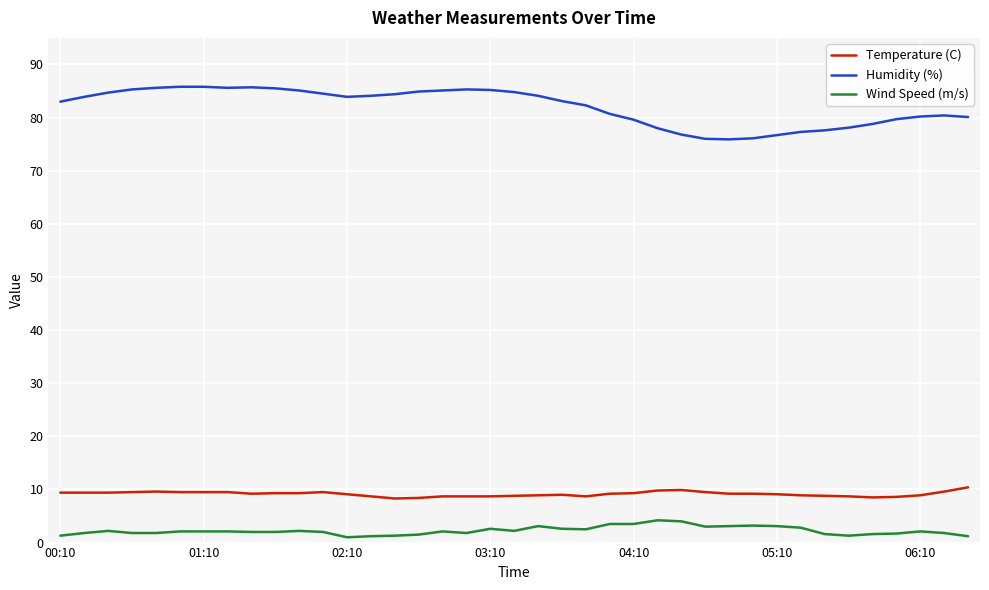

What is the greatest value displayed?

85.8